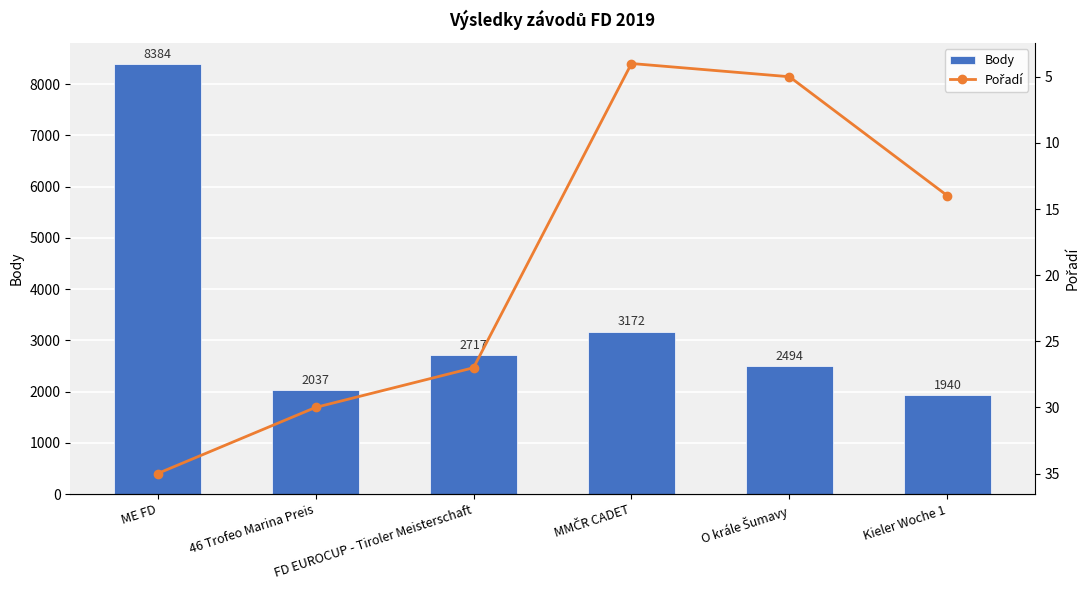

Reading right to left, transcribe all the data shown in this chart.

Body: 1940	2494	3172	2717	2037	8384
Pořadí: 14	5	4	27	30	35